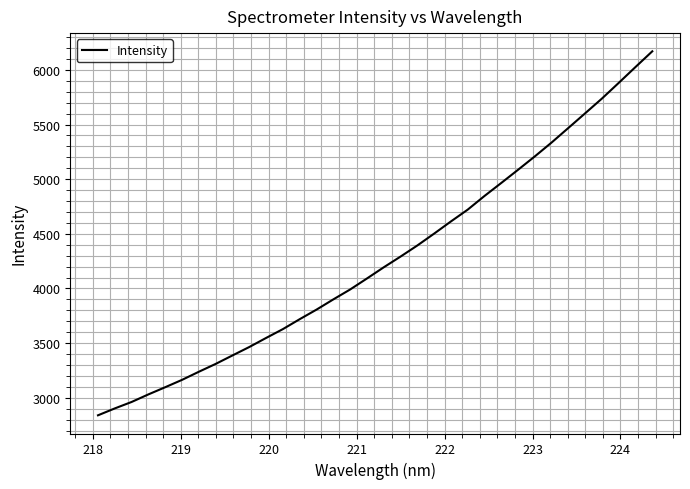

What is the maximum value shown in the chart?

6170.0